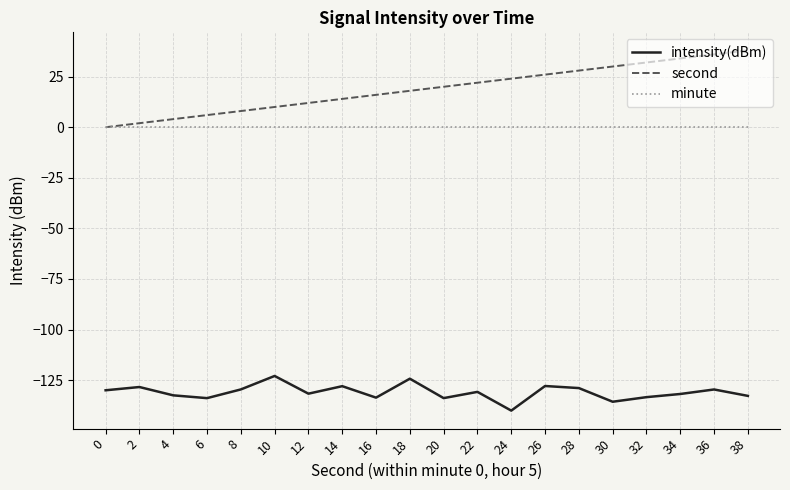

Which series has the widest spread of values?

second